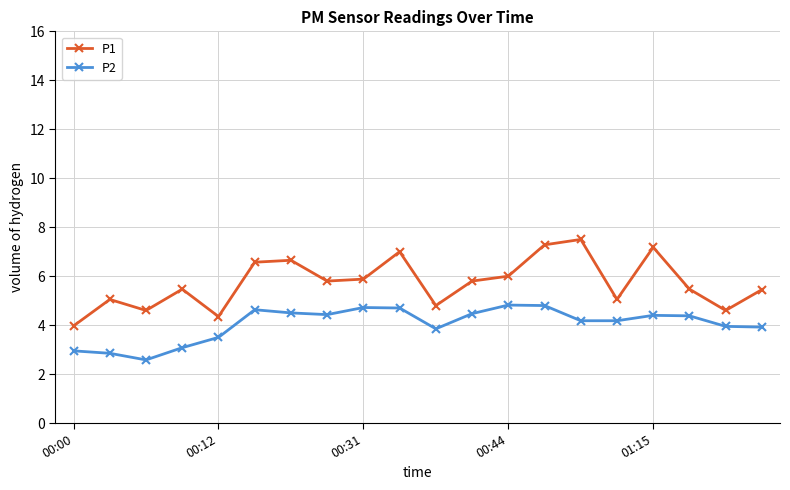

Rank the series by their average value, from highest to lowest.

P1, P2